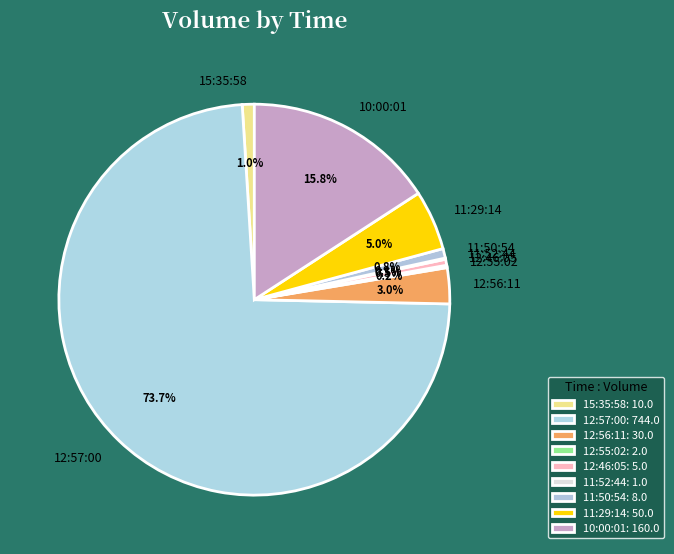

How much of the chart is everything except 10:00:01?

84.2%